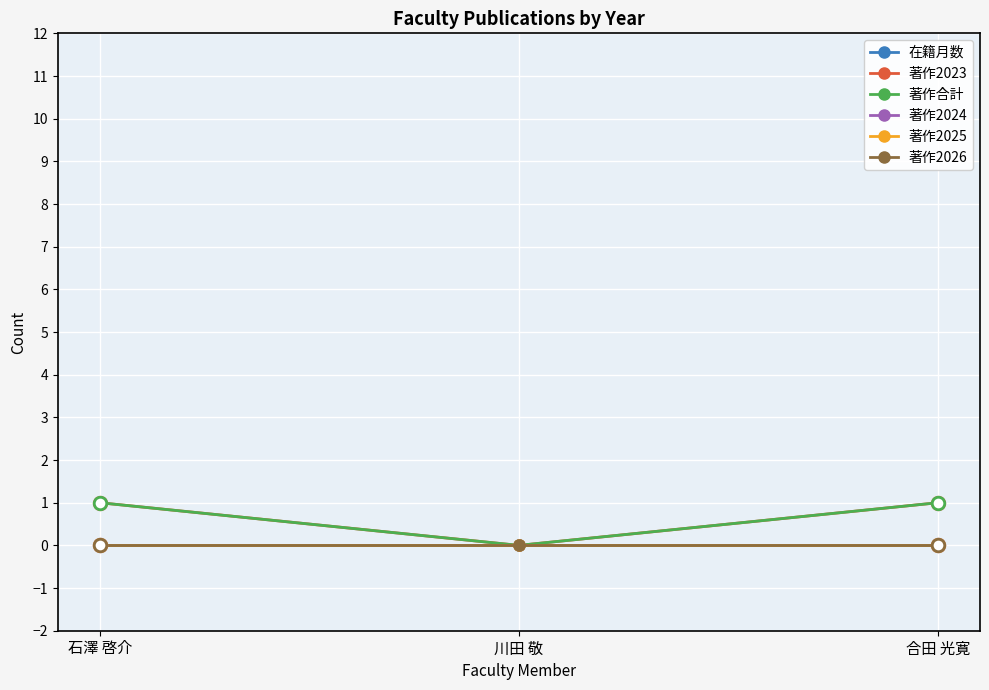

At which label is 著作合計 closest to 0?

川田 敬